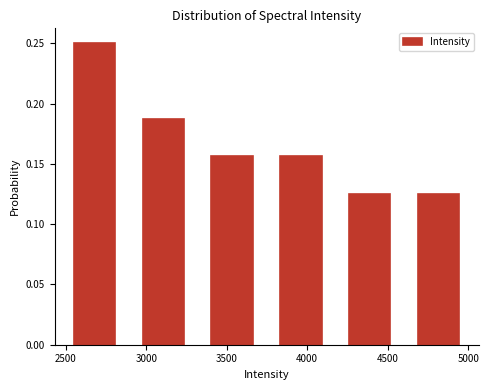

Reading left to right, transcribe this chart: for each bar, give the range it covers on the x-axis and its height. Neither the bar edges nor the heights are printed on the chart, so give them approximately, as read against the axes.

2450 to 2900: 0.250
2900 to 3300: 0.190
3300 to 3750: 0.155
3750 to 4200: 0.155
4200 to 4600: 0.125
4600 to 5050: 0.125